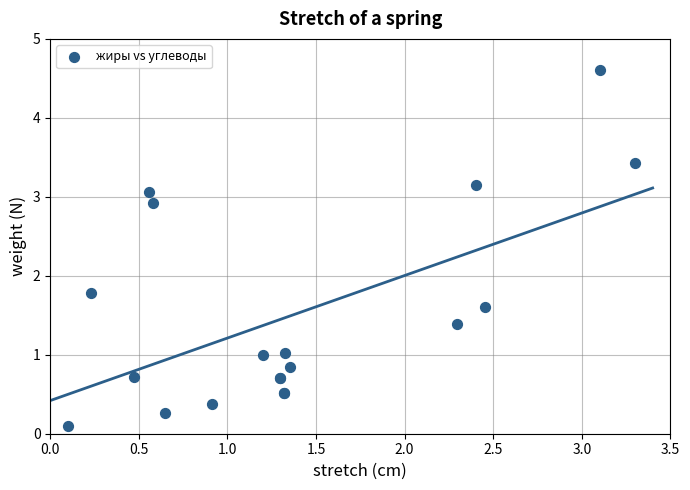

What Y value in the scatter plot is closest to 2?

1.8